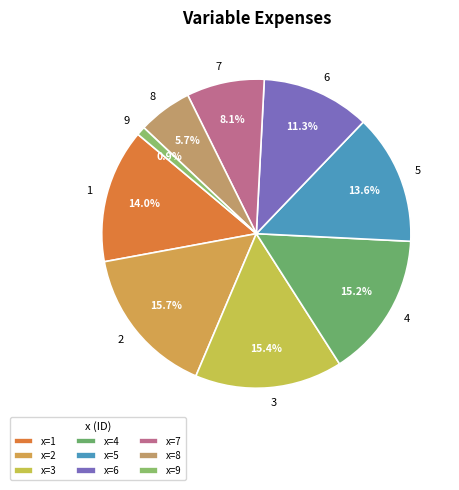

Rank the categories by value from highest to lowest.

2, 3, 4, 1, 5, 6, 7, 8, 9